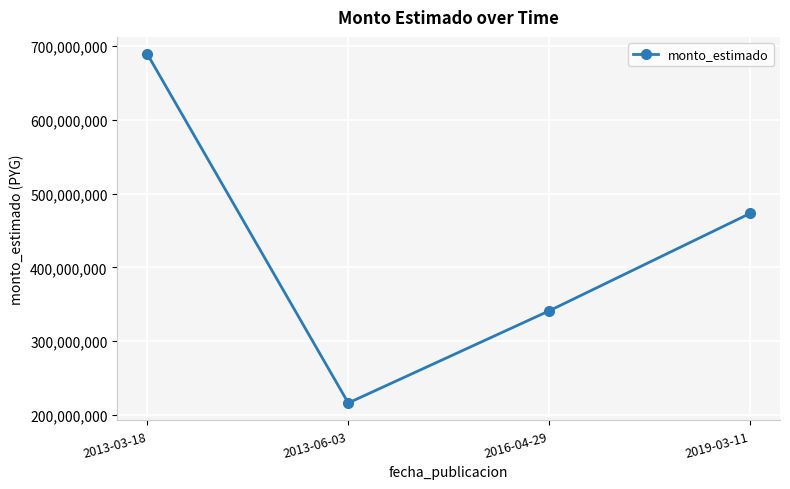

What position from the right is 2013-03-18?

4